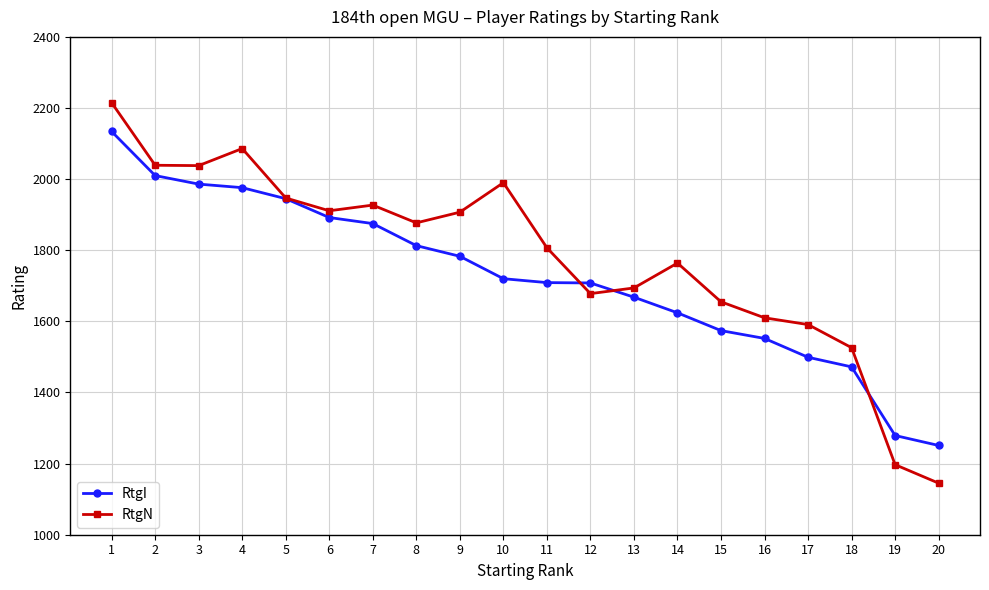

Is this an area chart (filled region under the line)?

No